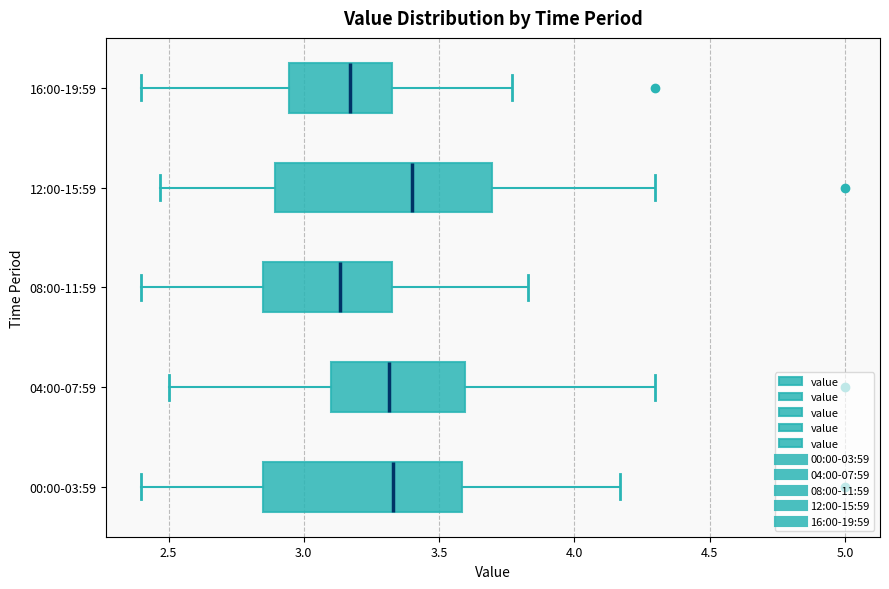

Reading bottom to top, transcribe this box plot: for each box, give where its median line is, the range the box spans, and where its two whiskers end, as read against the x-axis. The values are not printed on the chart, so give them approximately, as read against the axis.

00:00-03:59: median 3.35, box 2.85 to 3.60, whiskers 2.40 to 4.15
04:00-07:59: median 3.30, box 3.10 to 3.60, whiskers 2.50 to 4.30
08:00-11:59: median 3.15, box 2.85 to 3.35, whiskers 2.40 to 3.85
12:00-15:59: median 3.40, box 2.90 to 3.70, whiskers 2.45 to 4.30
16:00-19:59: median 3.15, box 2.95 to 3.35, whiskers 2.40 to 3.75